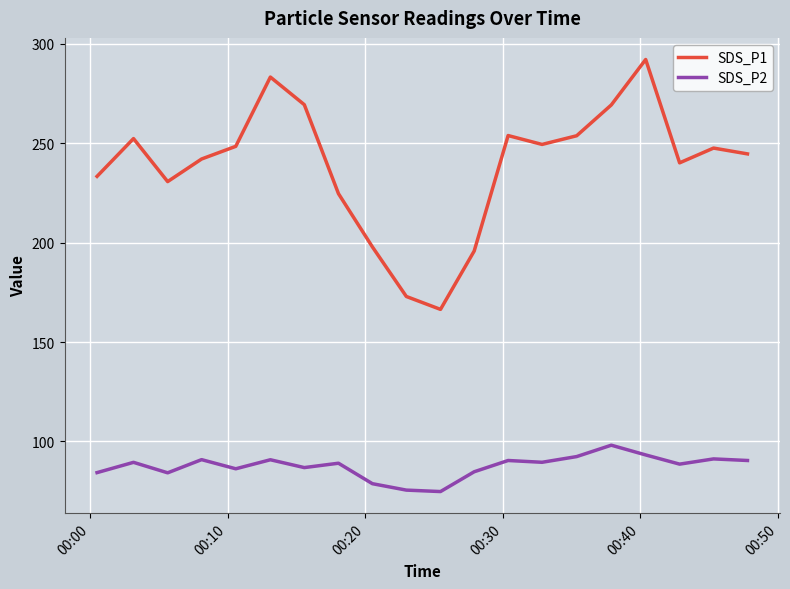

What is the difference between the maximum and minimum values in the SDS_P2 series?

23.3